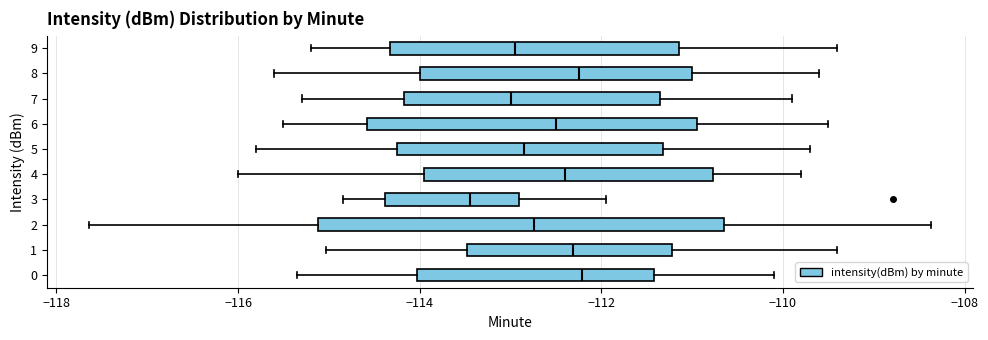

Where does the left whisker of the box at y = 1 end on the x-axis? The values are not printed on the chart, so give them approximately, as read against the axis.

-115.0